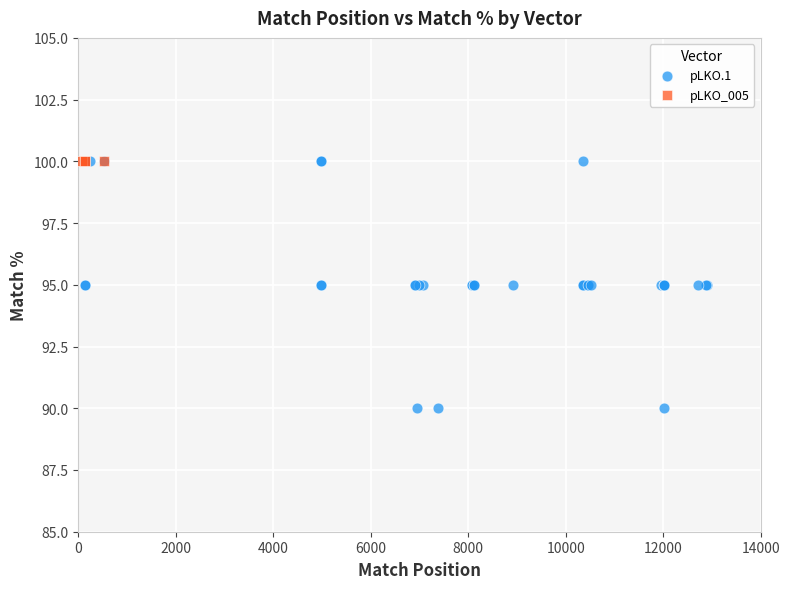

Which series reaches the minimum Y coordinate?

pLKO.1